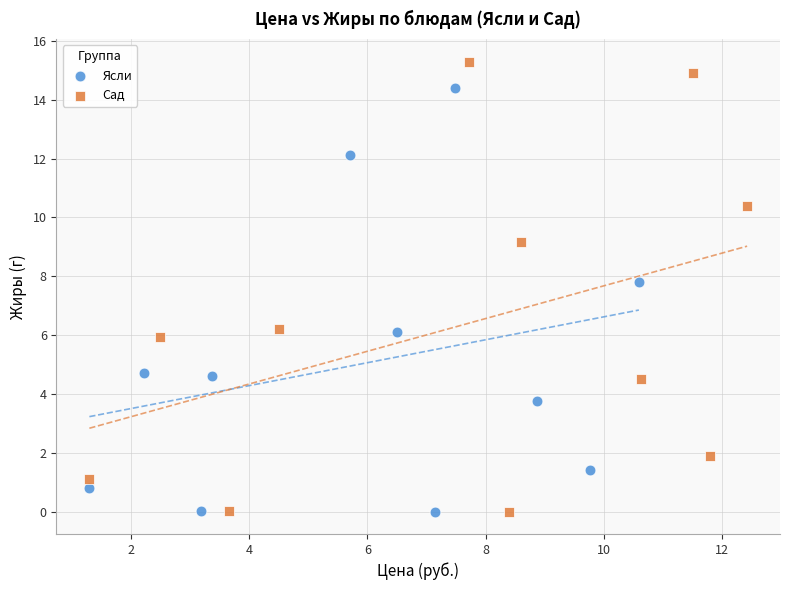

Which series has the widest spread of Y values?

Сад